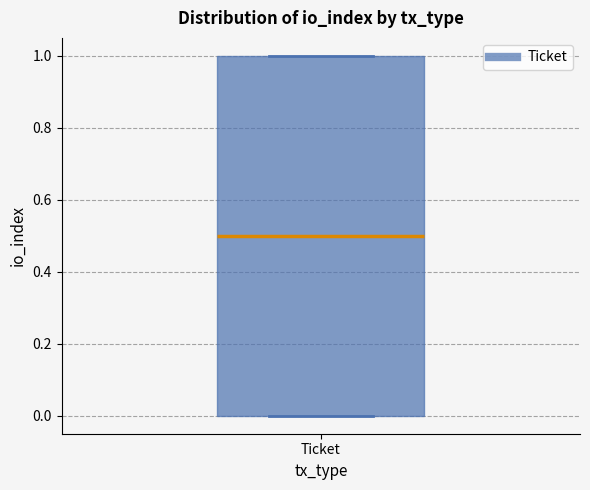

Where does the median line of the box for Ticket sit on the y-axis? The values are not printed on the chart, so give them approximately, as read against the axis.

0.5